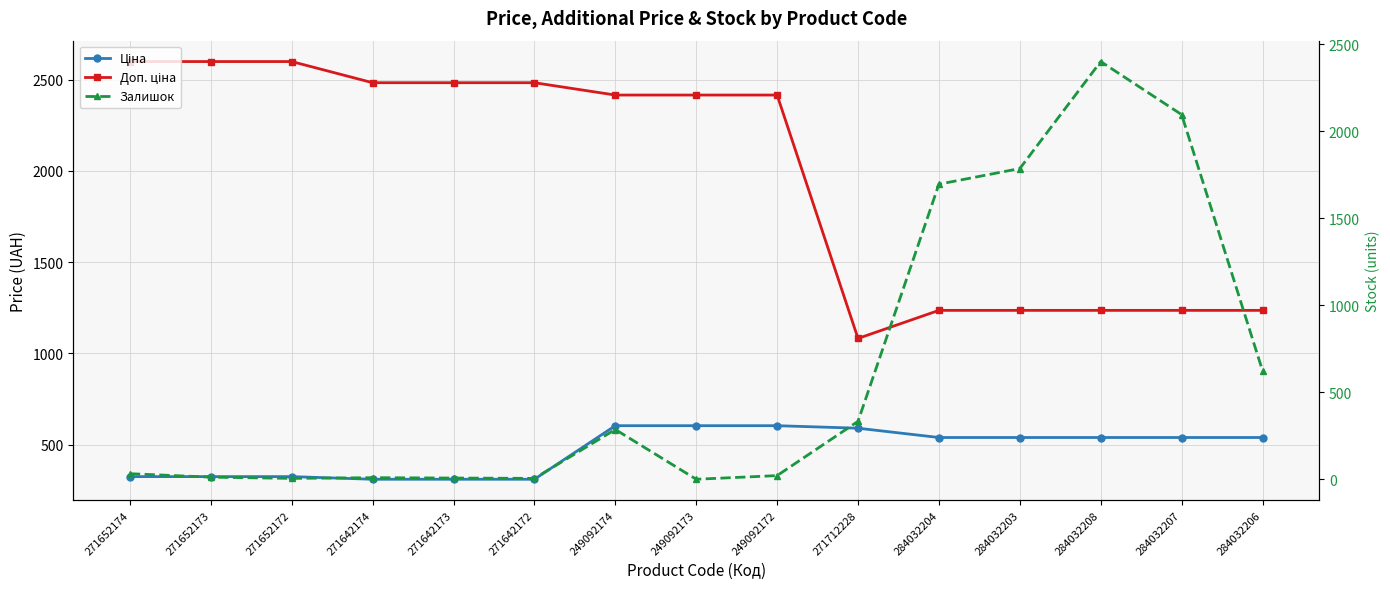

What is the label of the 10th point from the left?

271712228